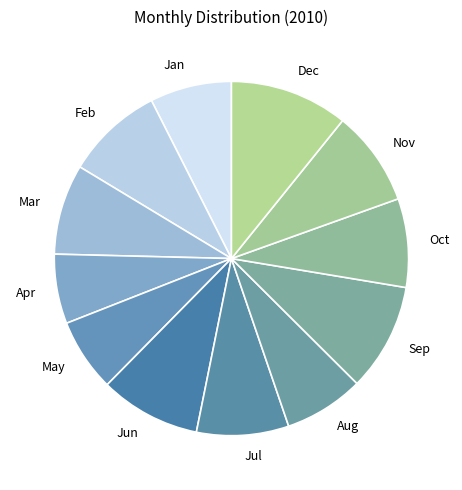

How many slices are in this pie chart?

12